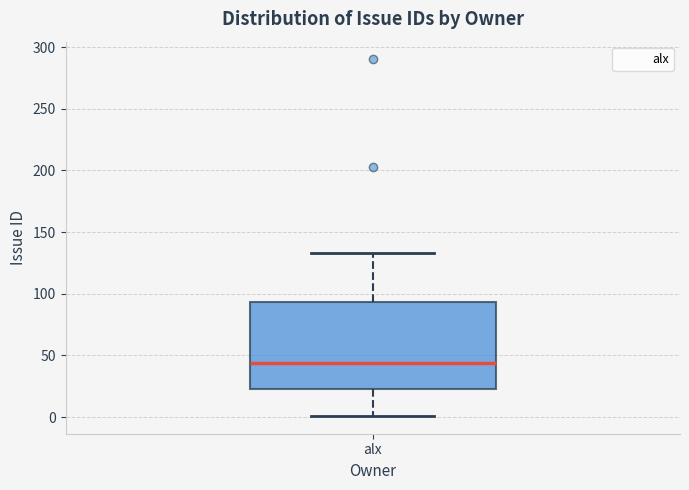

Transcribe this box plot: give where the median line is, the range the box spans, and where the two whiskers end, as read against the y-axis. The values are not printed on the chart, so give them approximately, as read against the axis.

median 45, box 25 to 95, whiskers 0 to 135